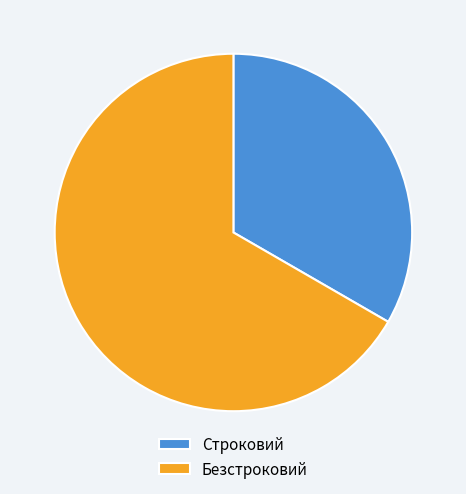

Approximately how many times larger is the value at Строковий compared to Безстроковий?

0.5